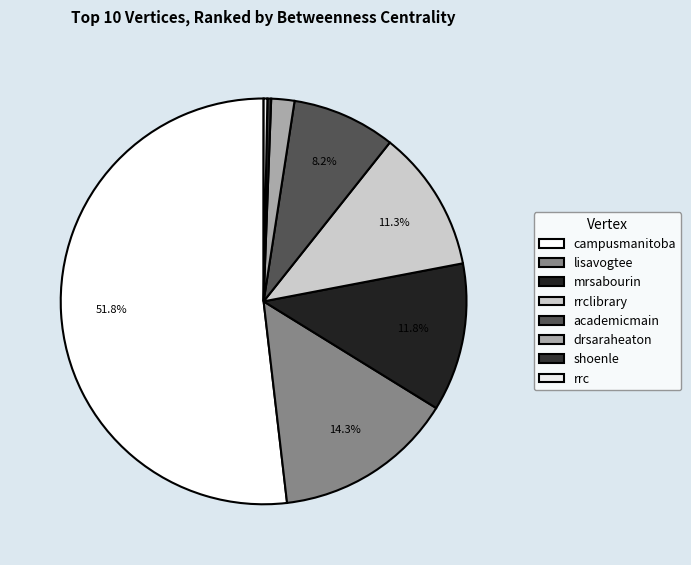

What percentage do shoenle and rrclibrary together represent?

11.6%